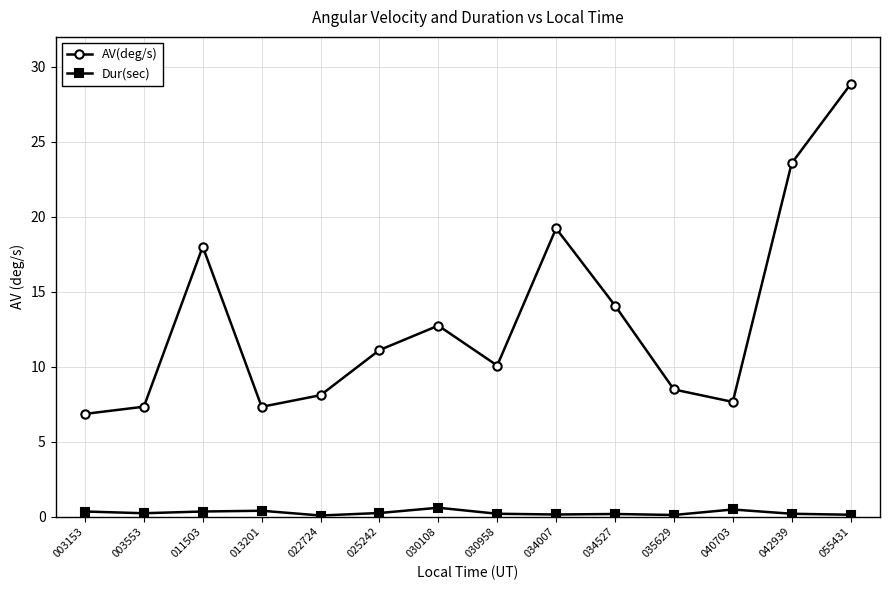

What is the sum of the AV(deg/s) values at 034007 and 011503?

37.2